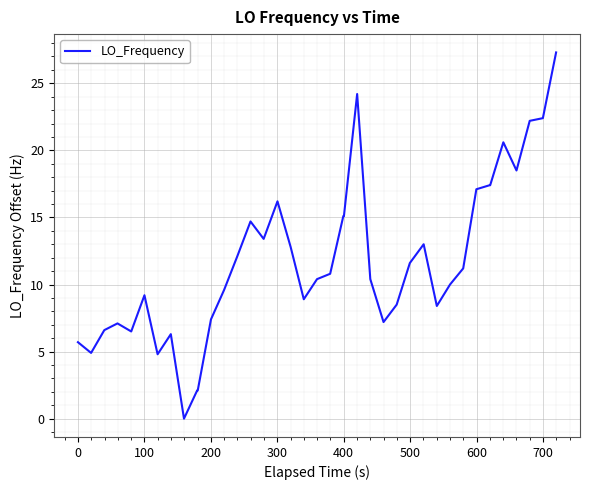

What is the maximum value shown in the chart?

27.3